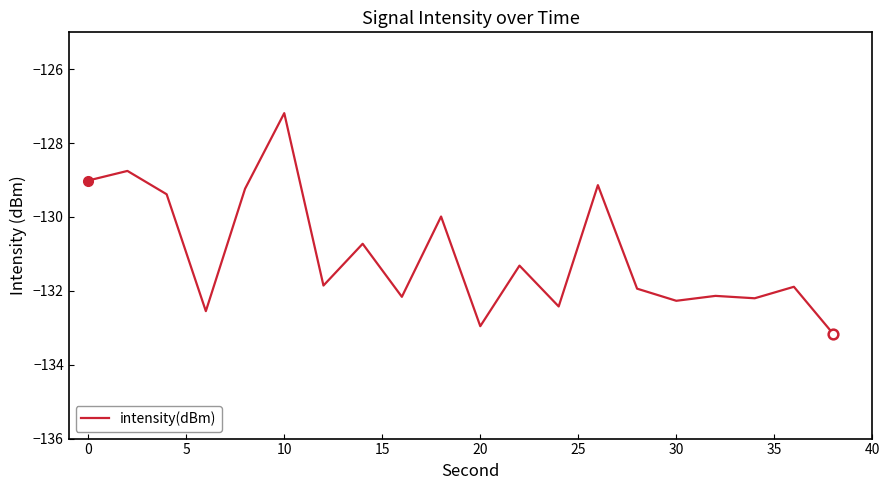

What is the greatest value displayed?

-127.2